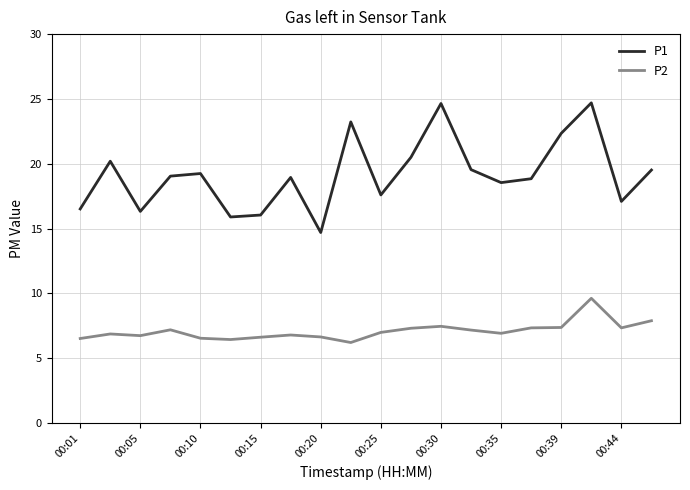

True or false: P2 and P1 cross at least once.

False